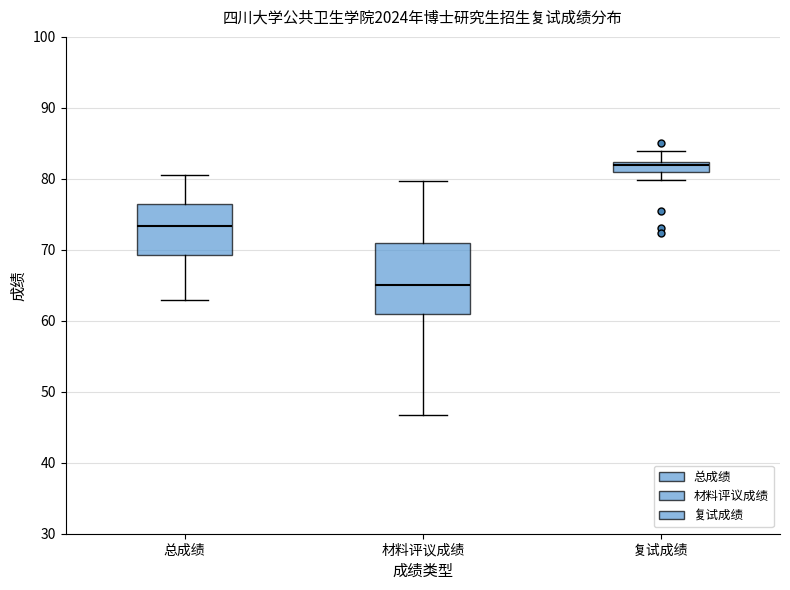

Comparing the boxes themselves (not the whiskers), which one is the tallest?

材料评议成绩